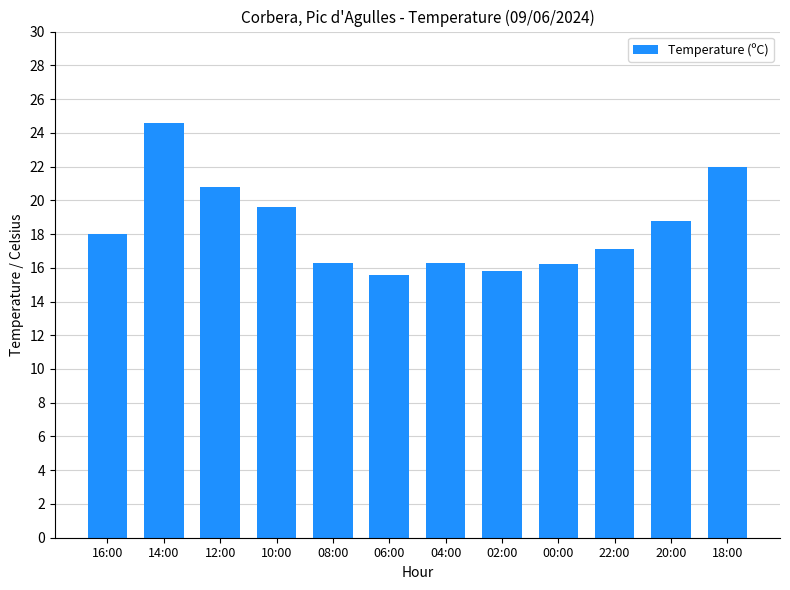

The chart shows a value of 16.3 at 04:00. True or false?

True